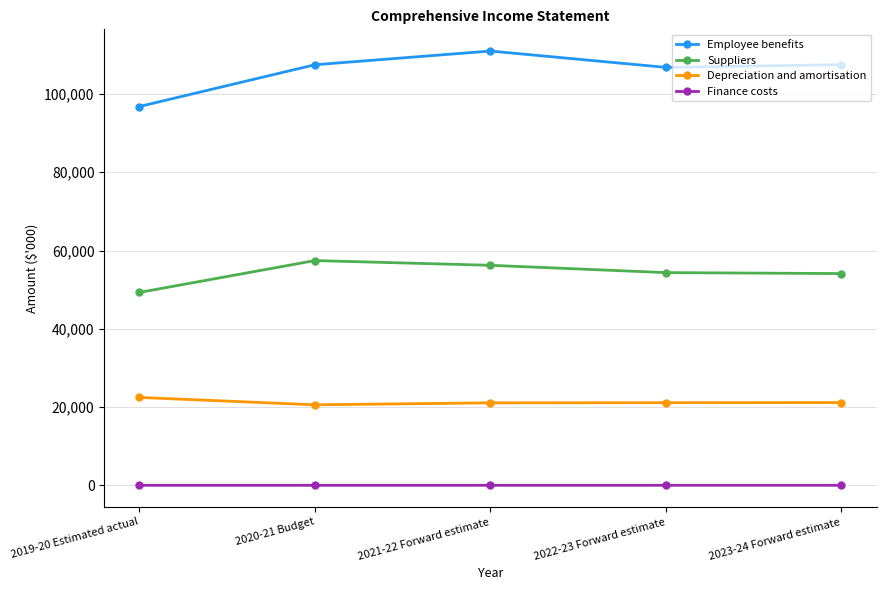

Which series has the largest range (max minus min)?

Employee benefits